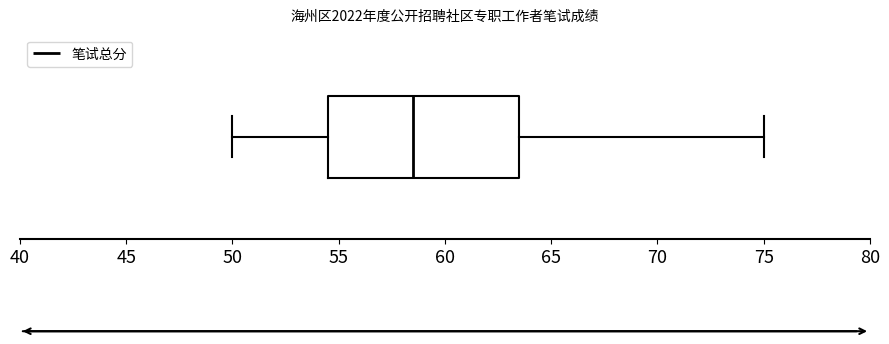

Where does the median line of the box sit on the x-axis? The values are not printed on the chart, so give them approximately, as read against the axis.

58.5